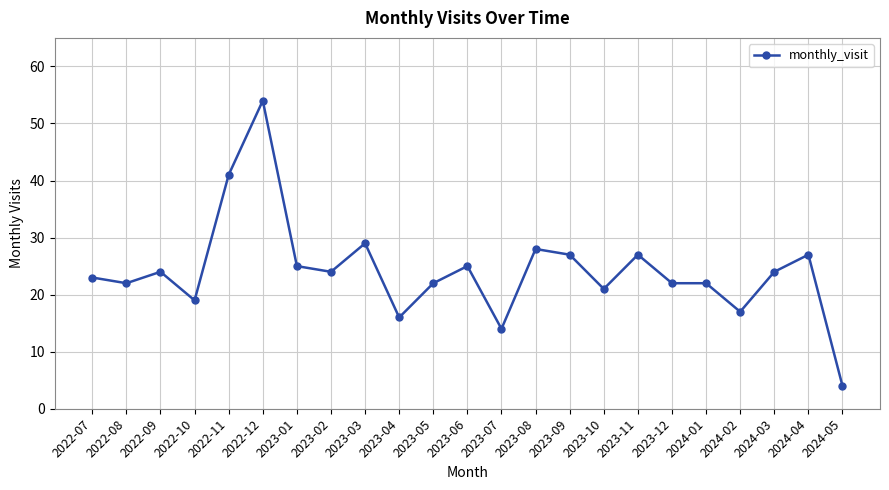

How many values are below 24?

11